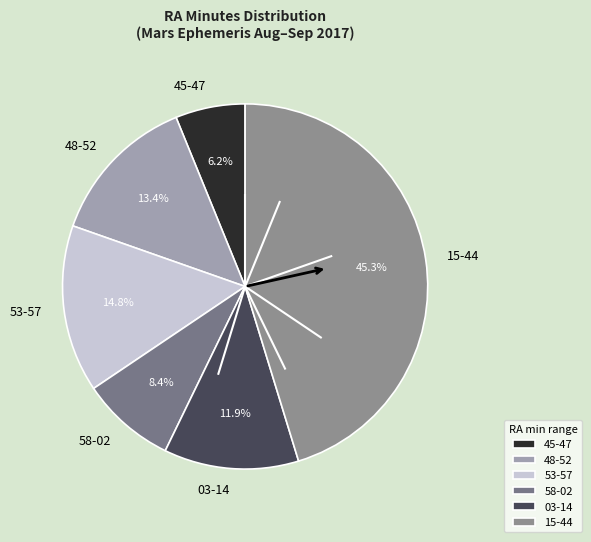

Is there any slice that represents more than half of the pie?

No